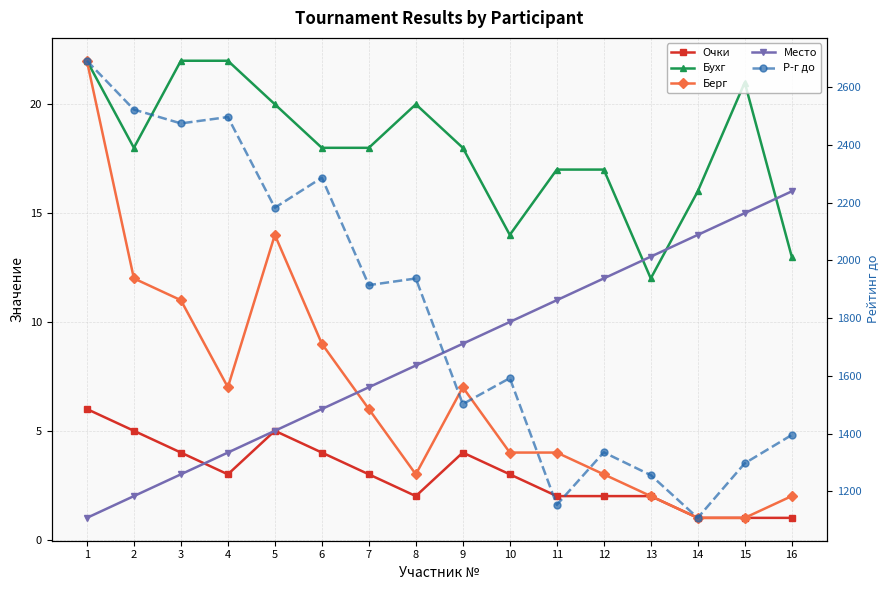

What value does the Место series have at 13, to the nearest 10?

10